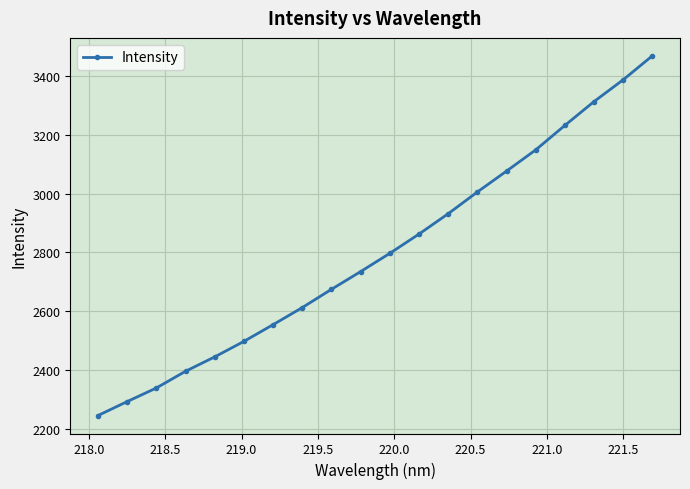

True or false: the data has more than 2 interior local peaks.

False